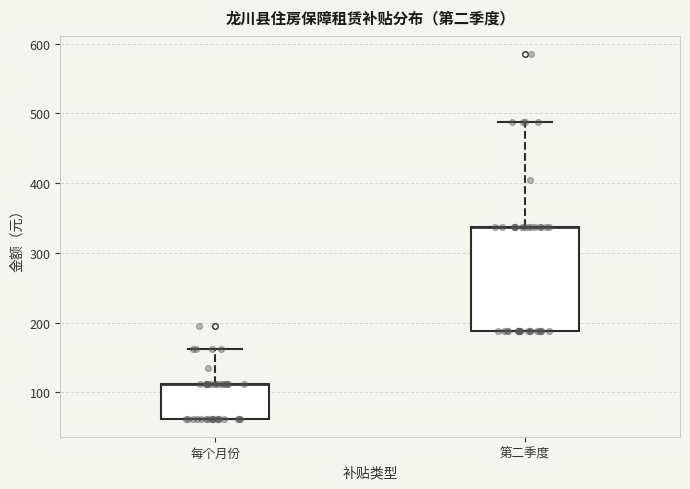

Reading left to right, transcribe this box plot: for each box, give where its median line is, the range the box spans, and where its two whiskers end, as read against the y-axis. The values are not printed on the chart, so give them approximately, as read against the axis.

每个月份: median 110 (drawn on the box's upper edge), box 60 to 110, whiskers 60 to 160
第二季度: median 340 (drawn on the box's upper edge), box 190 to 340, whiskers 190 to 490